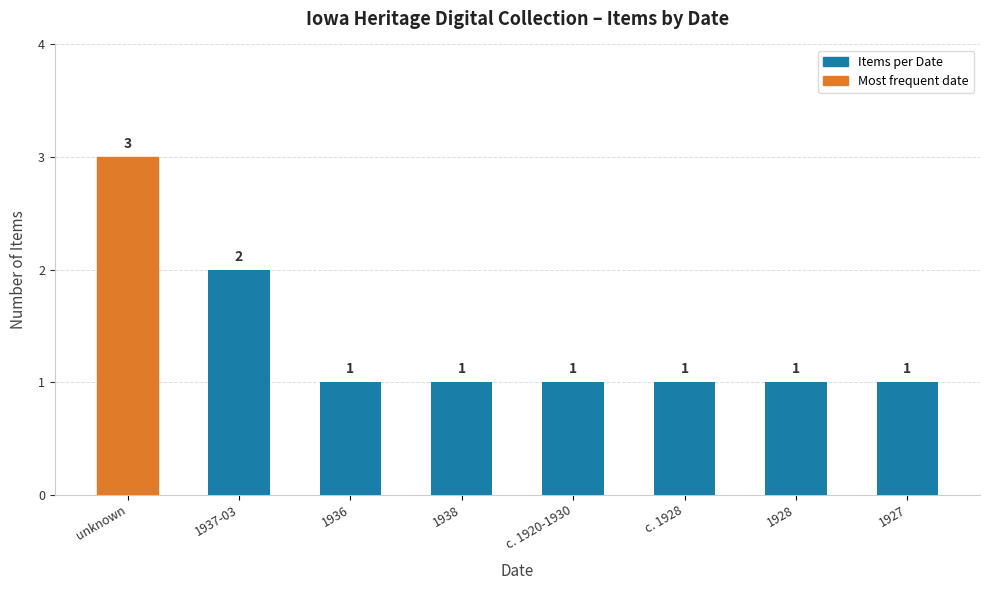

True or false: the data shows 2 at 1937-03.

True